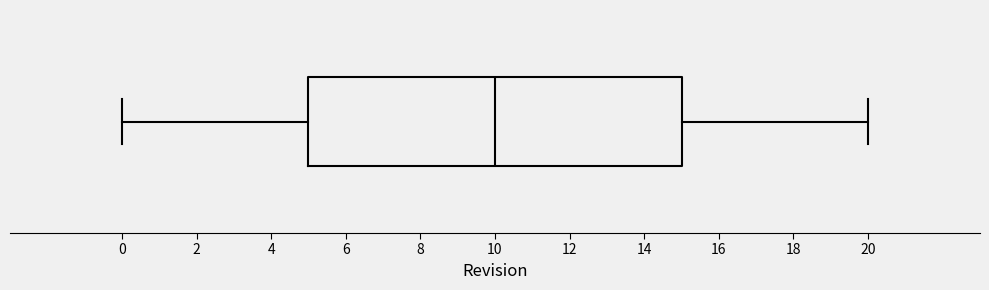

Read this box plot against the x-axis: the position of the median line, the range covered by the box, and the ends of both whiskers. The values are not printed on the chart, so give them approximately, as read against the axis.

median 10, box 5 to 15, whiskers 0 to 20